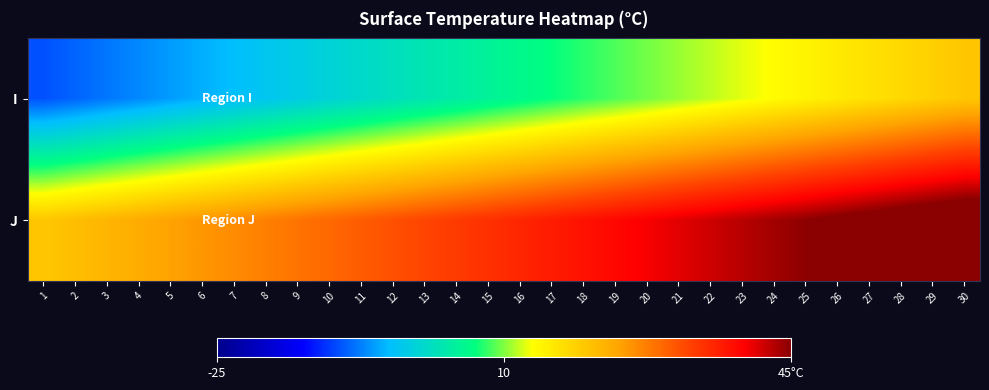

Which series has the largest range (max minus min)?

I